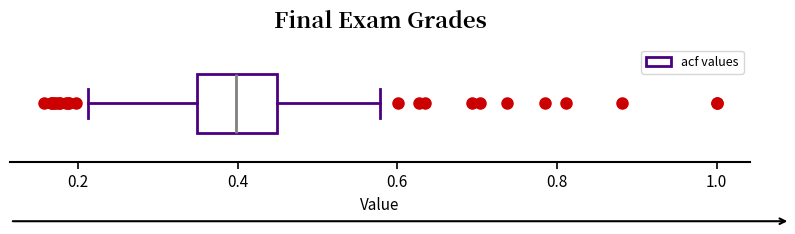

Transcribe this box plot: give where the median line is, the range the box spans, and where the two whiskers end, as read against the x-axis. The values are not printed on the chart, so give them approximately, as read against the axis.

median 0.40, box 0.34 to 0.44, whiskers 0.22 to 0.58